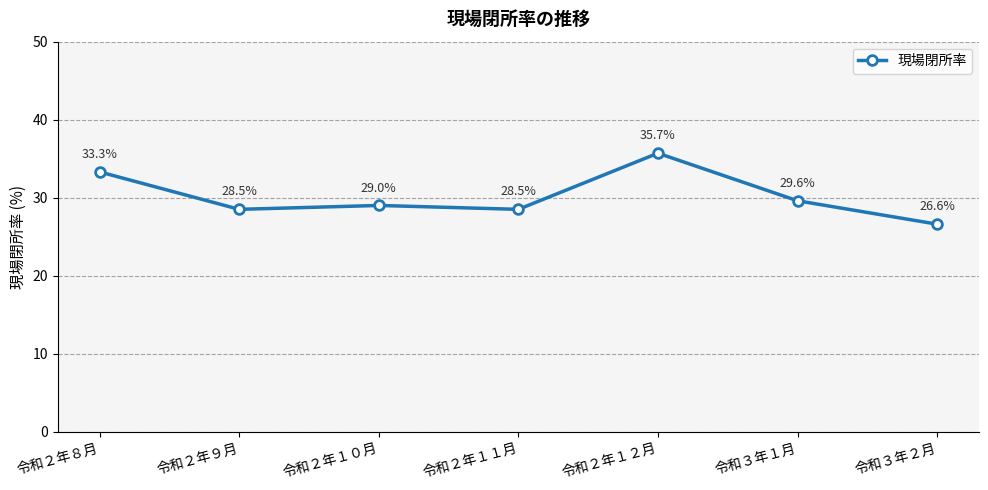

What is the label of the 3rd point from the left?

令和２年１０月